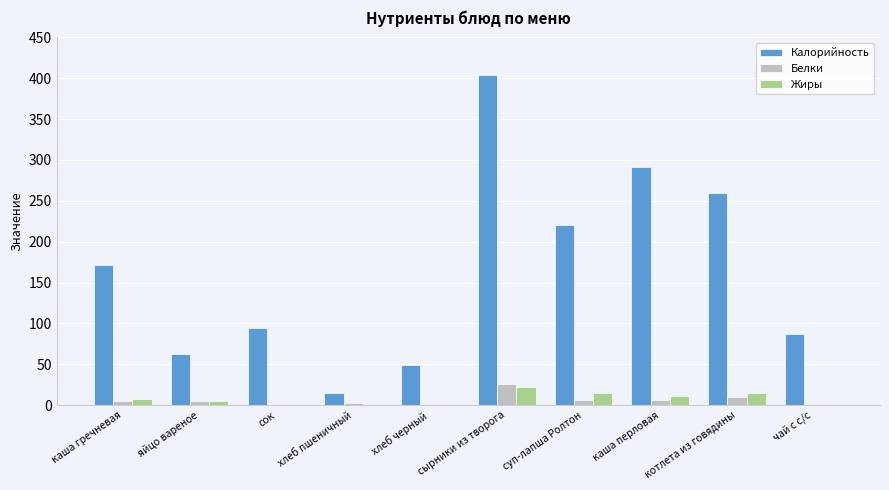

Count the number of categories in the chart.

10